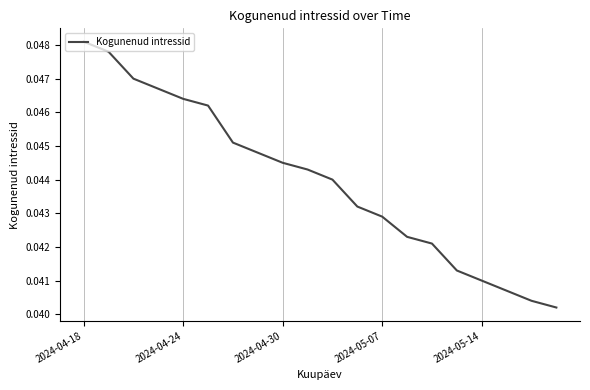

Does the chart have visible grid lines?

Yes